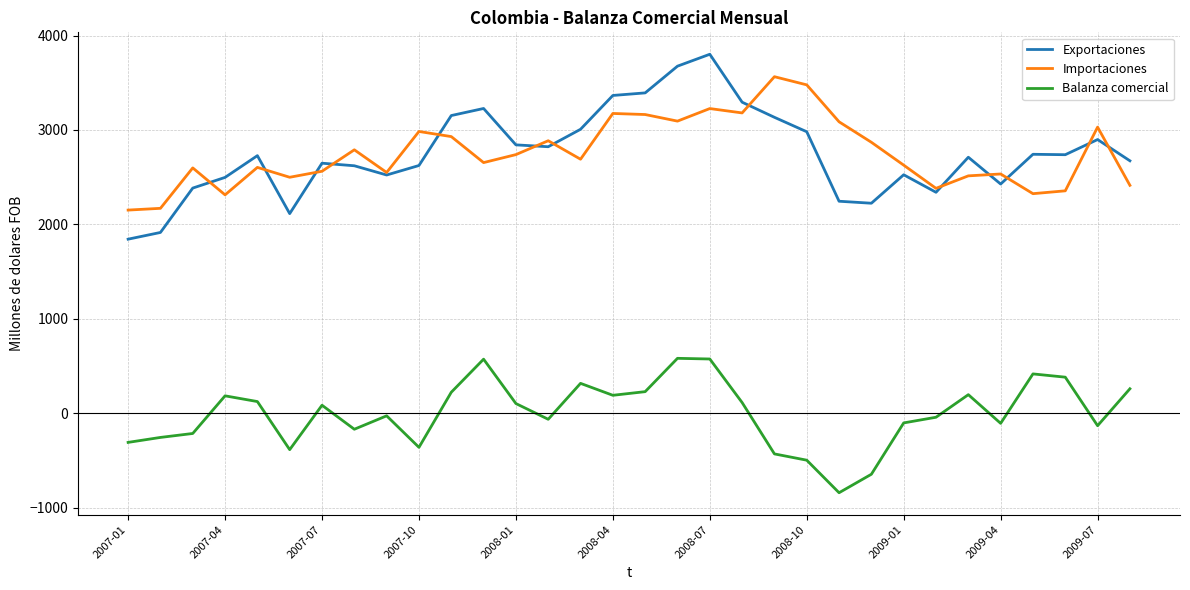

List the series in order of their peak value, lowest first.

Balanza comercial, Importaciones, Exportaciones